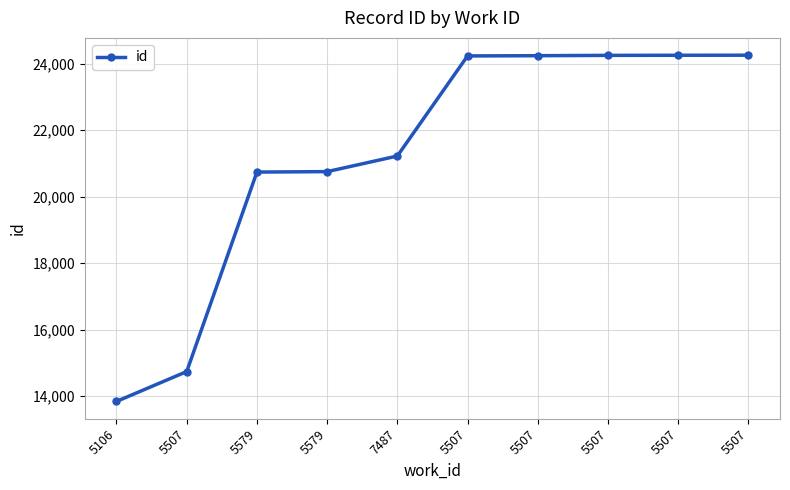

Is it true that the value at 7487 is 11315?

False